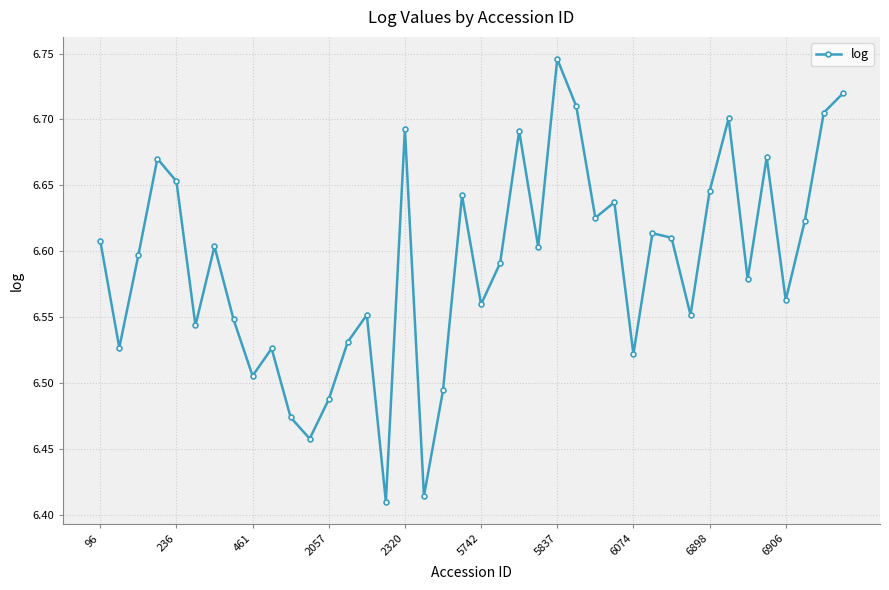

How many values are between 6 and 7?

40